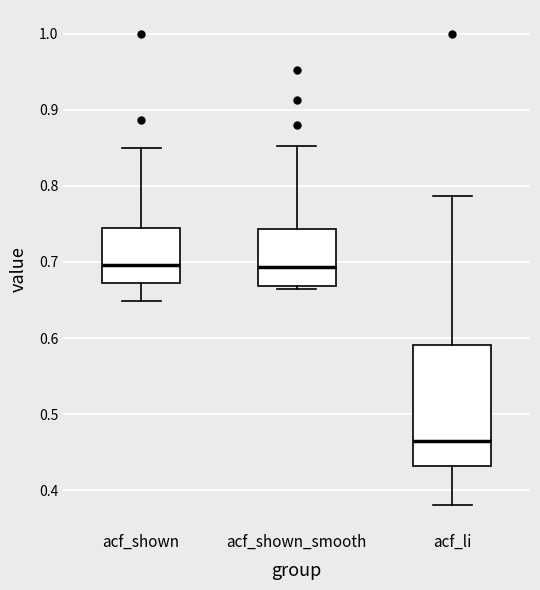

Reading left to right, transcribe this box plot: for each box, give where its median line is, the range the box spans, and where its two whiskers end, as read against the y-axis. The values are not printed on the chart, so give them approximately, as read against the axis.

acf_shown: median 0.70, box 0.67 to 0.75, whiskers 0.65 to 0.85
acf_shown_smooth: median 0.69, box 0.67 to 0.74, whiskers 0.67 (just below the box's lower edge) to 0.85
acf_li: median 0.47, box 0.43 to 0.59, whiskers 0.38 to 0.79